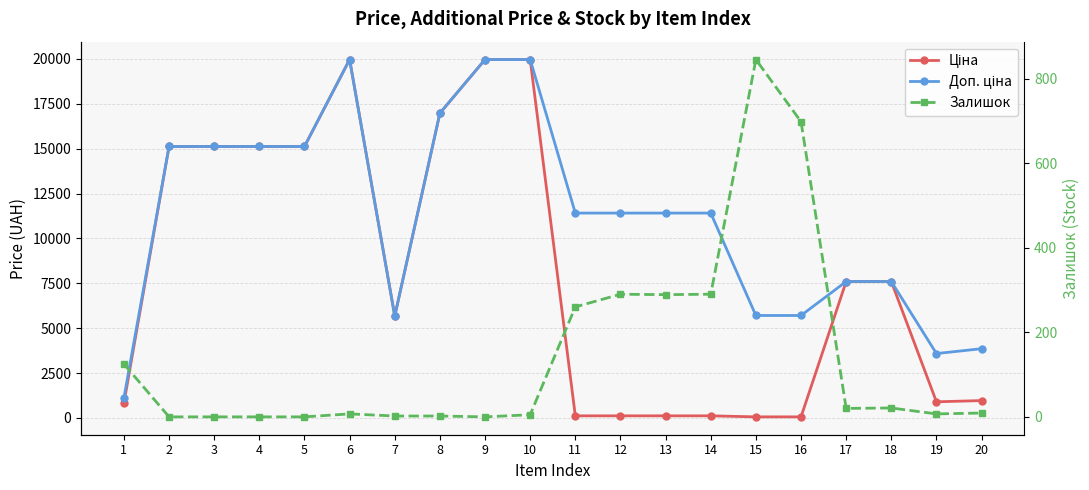

At which label does Залишок first exceed 9?

1